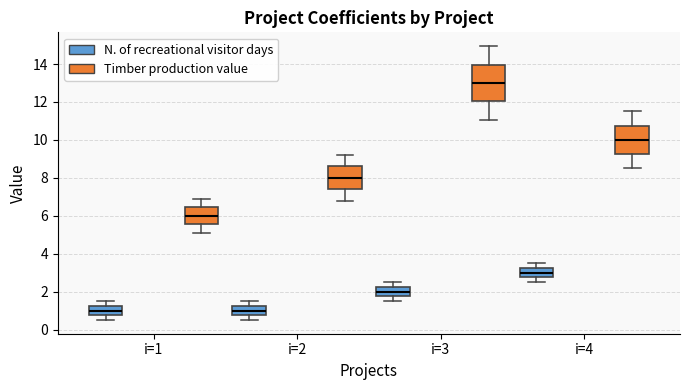

Reading left to right, read every box against the y-axis: the position of its median line, the range the box covers, and the ends of its whiskers. The values are not printed on the chart, so give them approximately, as read against the axis.

i=1 (N. of recreational visitor days): median 1.0, box 0.8 to 1.2, whiskers 0.6 to 1.6
i=1 (Timber production value): median 6.0, box 5.6 to 6.4, whiskers 5.2 to 7.0
i=2 (N. of recreational visitor days): median 1.0, box 0.8 to 1.2, whiskers 0.6 to 1.6
i=2 (Timber production value): median 8.0, box 7.4 to 8.6, whiskers 6.8 to 9.2
i=3 (N. of recreational visitor days): median 2.0, box 1.8 to 2.2, whiskers 1.6 to 2.6
i=3 (Timber production value): median 13.0, box 12.0 to 14.0, whiskers 11.0 to 15.0
i=4 (N. of recreational visitor days): median 3.0, box 2.8 to 3.2, whiskers 2.6 to 3.6
i=4 (Timber production value): median 10.0, box 9.2 to 10.8, whiskers 8.6 to 11.6